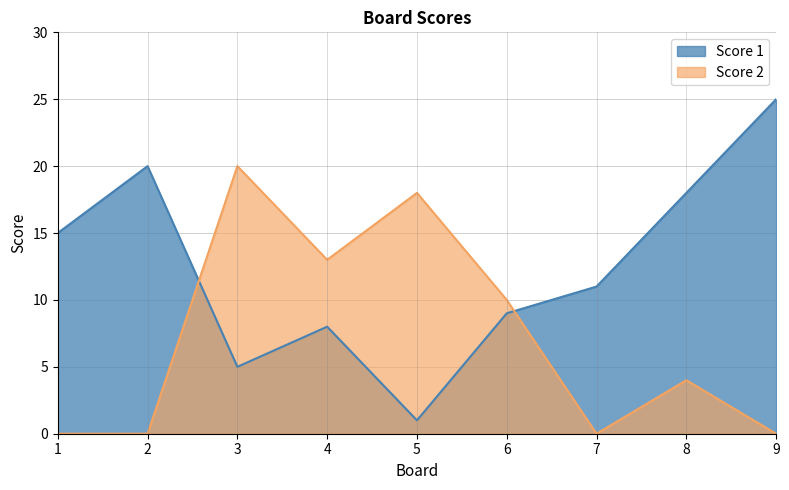

True or false: Score 2 has a value of 13 at 4.

True